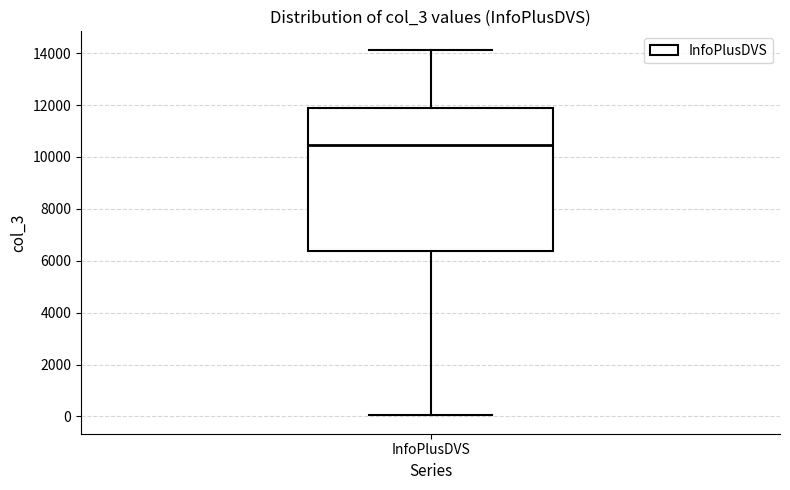

Transcribe this box plot: give where the median line is, the range the box spans, and where the two whiskers end, as read against the y-axis. The values are not printed on the chart, so give them approximately, as read against the axis.

median 10400, box 6400 to 11800, whiskers 0 to 14200